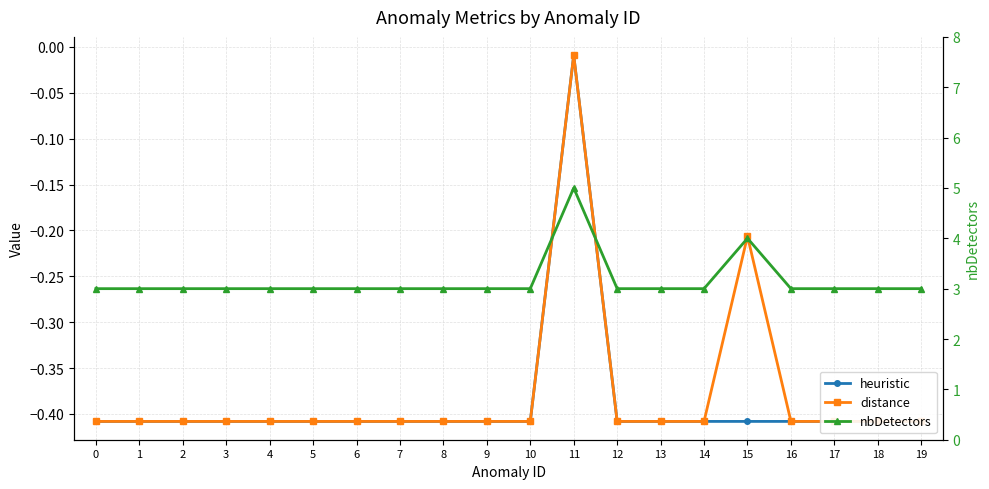

Which category has the highest value in the distance series?

11